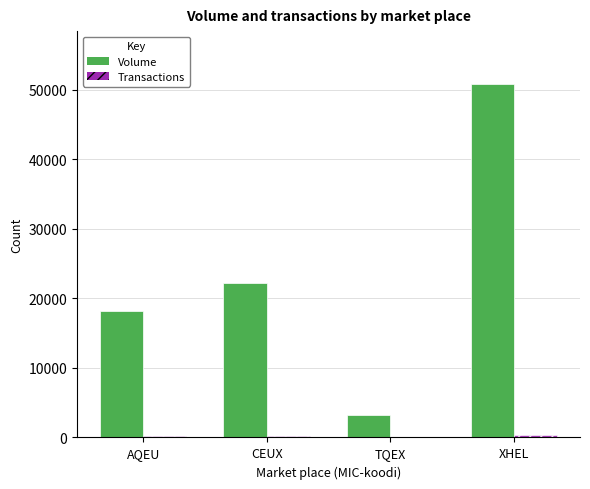

Are the bars horizontal?

No